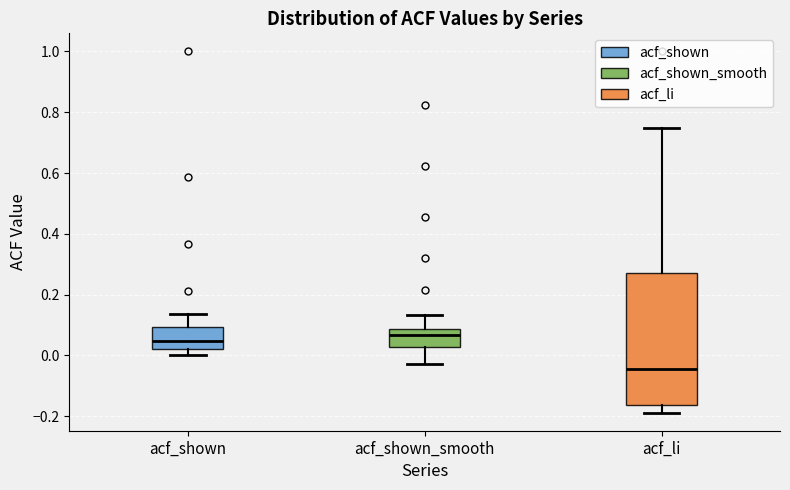

Reading left to right, read every box against the y-axis: the position of its median line, the range the box covers, and the ends of its whiskers. The values are not printed on the chart, so give them approximately, as read against the axis.

acf_shown: median 0.04, box 0.02 to 0.10, whiskers 0.00 to 0.14
acf_shown_smooth: median 0.06, box 0.02 to 0.08, whiskers -0.02 to 0.14
acf_li: median -0.04, box -0.16 to 0.28, whiskers -0.18 to 0.74